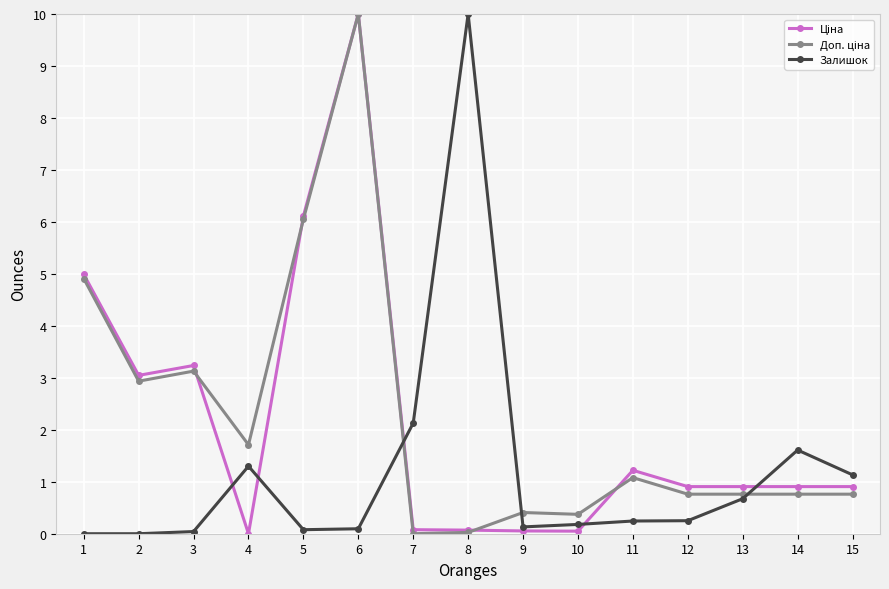

At which category is the sum across all series the highest?

6